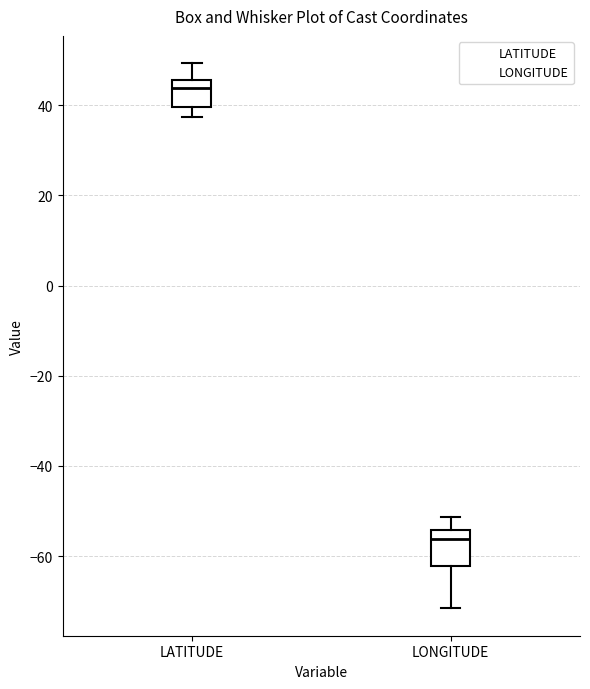

Where does the lower whisker of the box for LATITUDE end on the y-axis? The values are not printed on the chart, so give them approximately, as read against the axis.

38